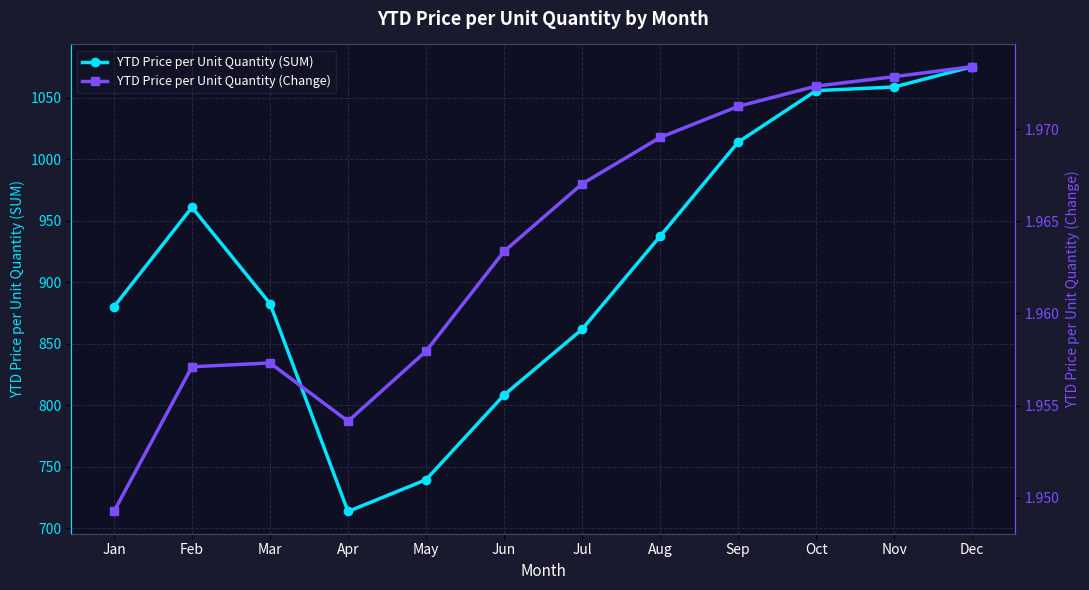

List the series in order of their overall mean, lowest first.

YTD Price per Unit Quantity (Change), YTD Price per Unit Quantity (SUM)